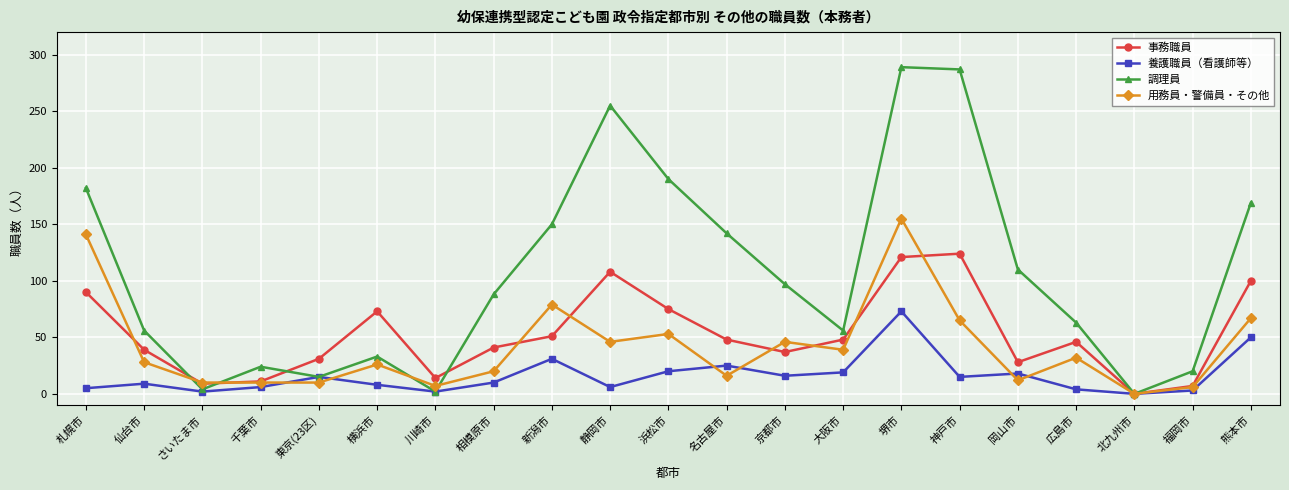

Rank the series by their maximum value, from highest to lowest.

調理員, 用務員・警備員・その他, 事務職員, 養護職員（看護師等）